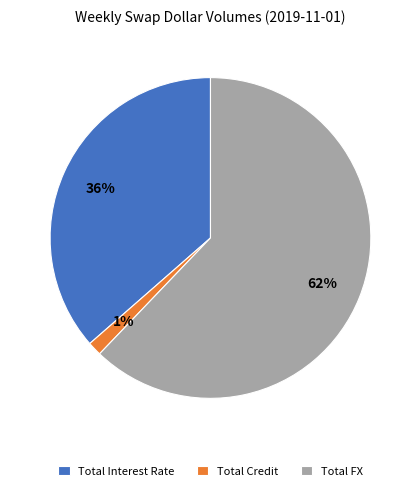

To the nearest percent, what percentage of the pie is Total Credit?

1%